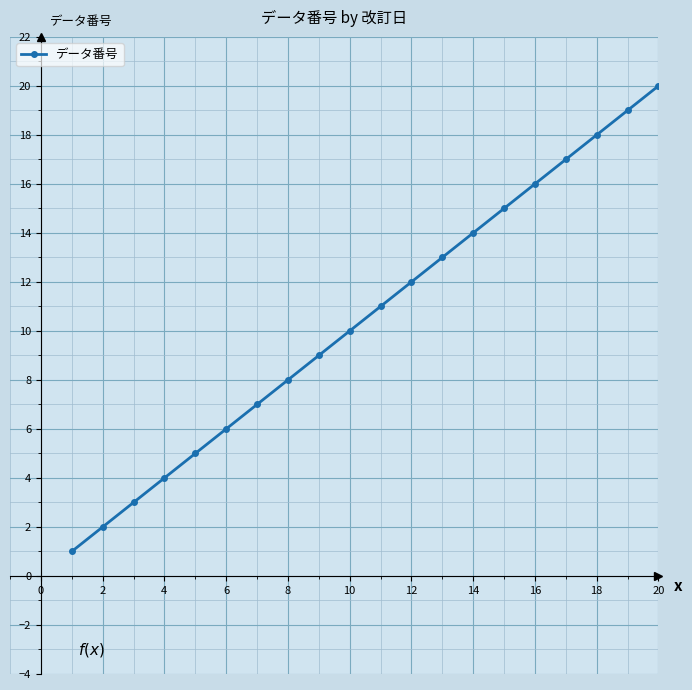

True or false: the data has more than 0 interior local peaks.

False